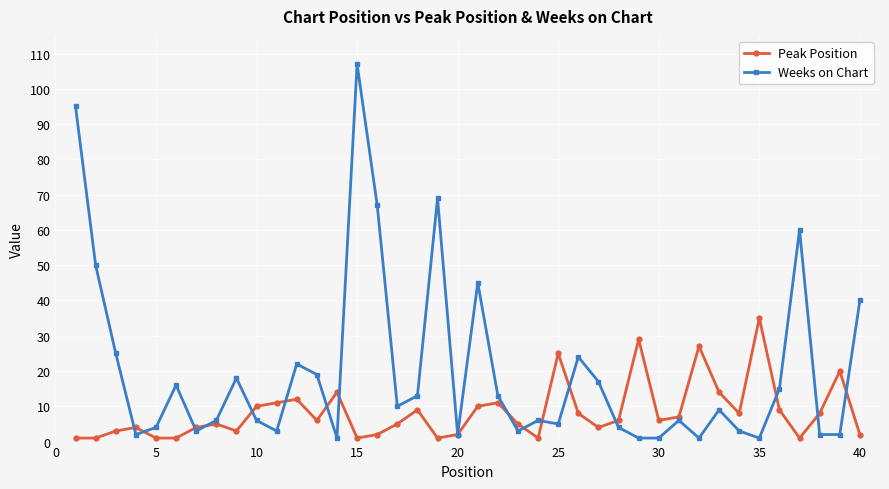

What is the value of the Peak Position point at the 31st from the left?

7